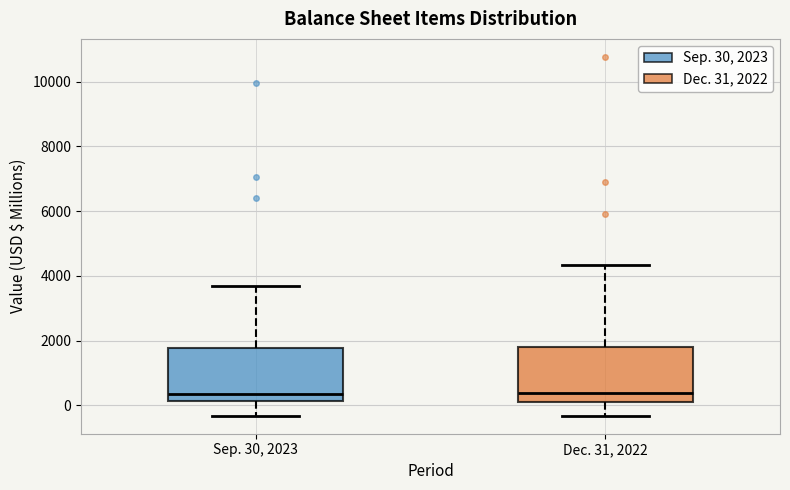

Reading left to right, read every box against the y-axis: the position of its median line, the range the box covers, and the ends of its whiskers. The values are not printed on the chart, so give them approximately, as read against the axis.

Sep. 30, 2023: median 400, box 200 to 1800, whiskers -400 to 3600
Dec. 31, 2022: median 400, box 200 to 1800, whiskers -400 to 4400